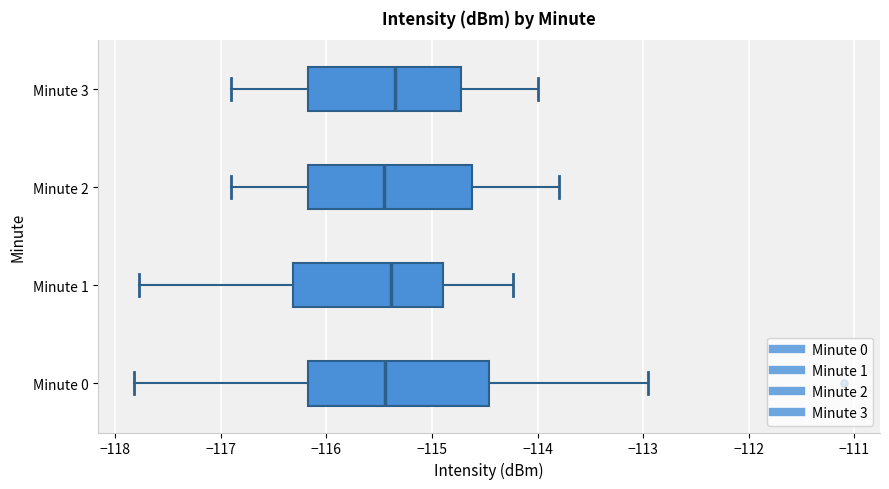

Where is the right edge of the box for Minute 3 on the x-axis? The values are not printed on the chart, so give them approximately, as read against the axis.

-114.7